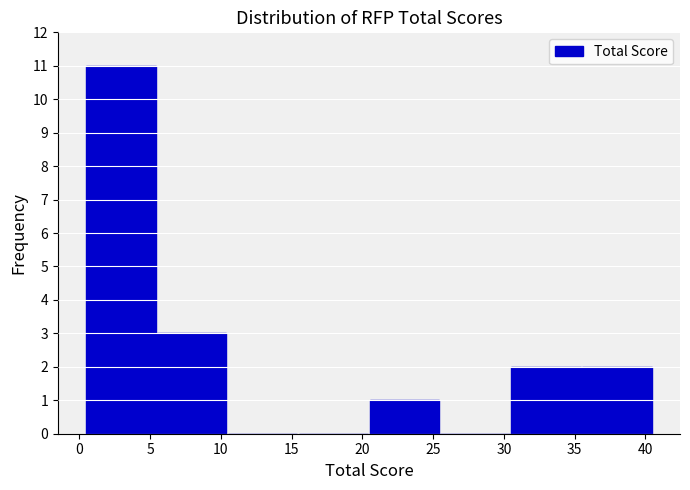

Over which range of the x-axis is the bar tallest?

0.5 to 5.5